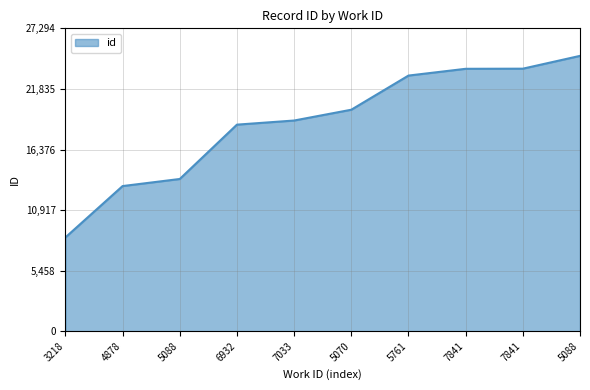

List the labels in order of value, smallest first.

3218, 4878, 5088, 6932, 7033, 5070, 5761, 7841, 7841, 5088